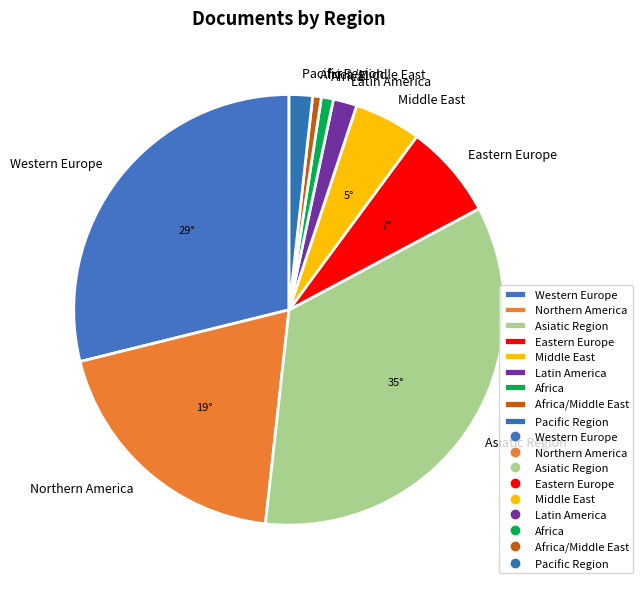

Is there a majority slice in this chart?

No